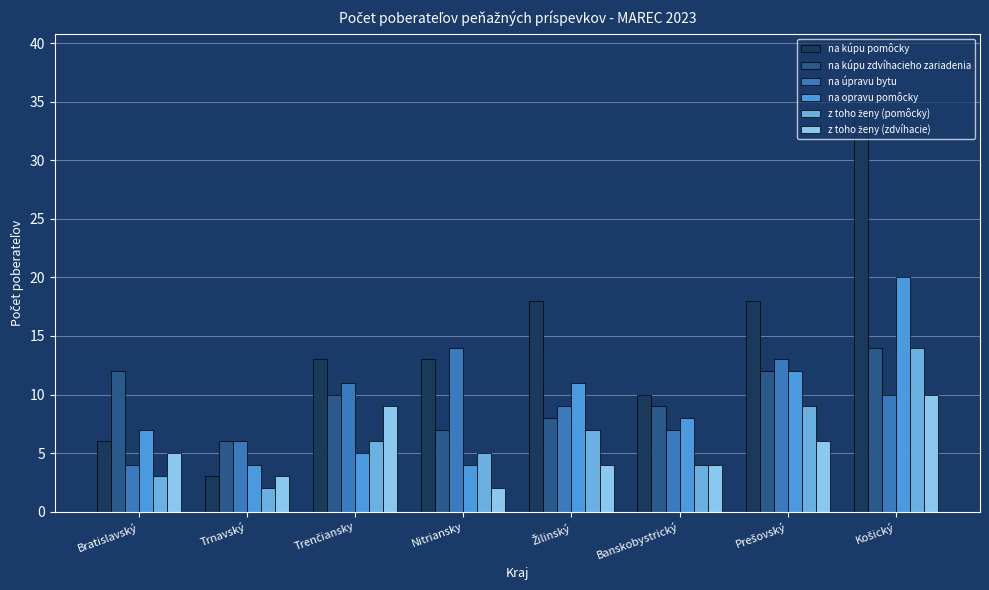

At how many categories does at least one series exceed 24?

1